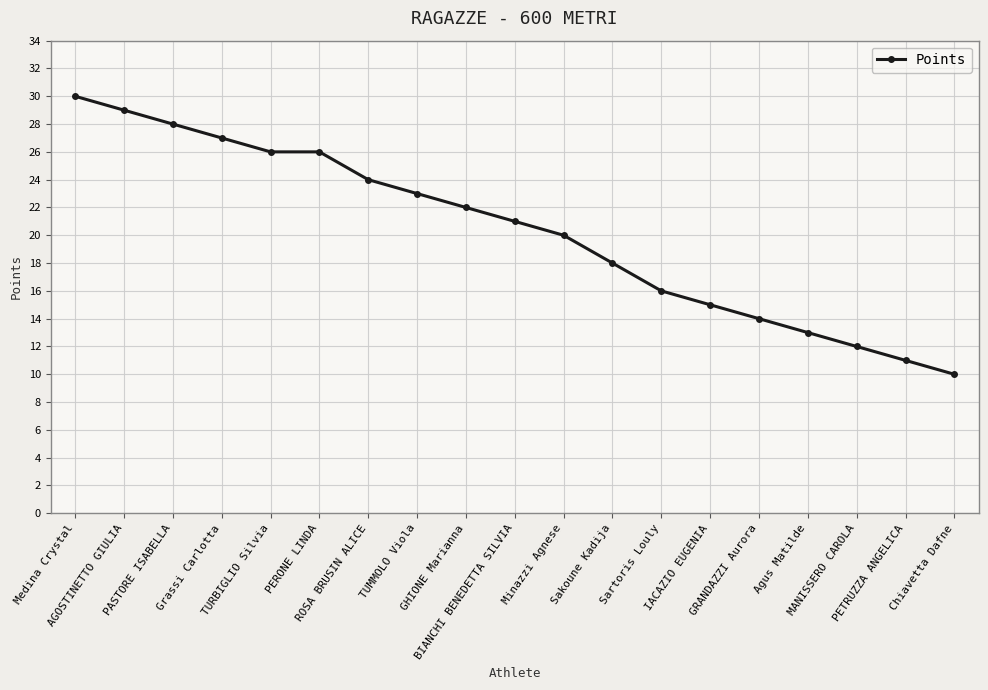

Is it true that the value at Medina Crystal is 50?

False